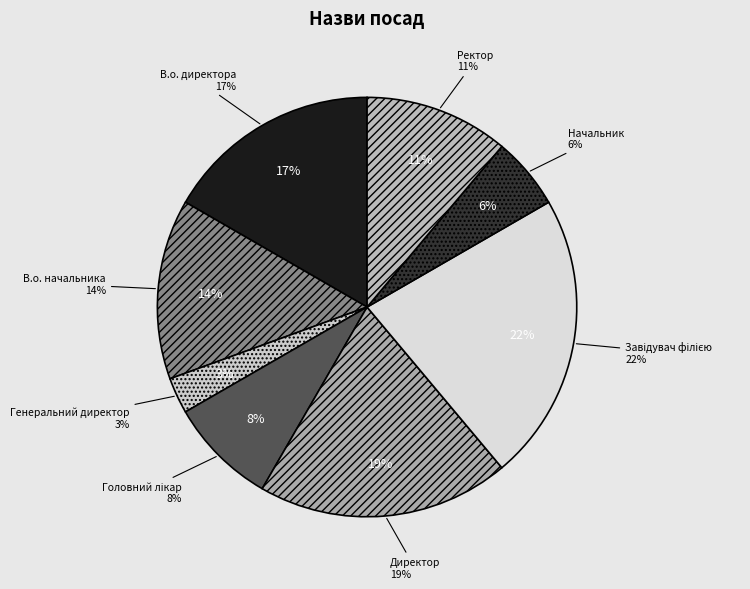

True or false: В.о. начальника accounts for 14% of the total.

True